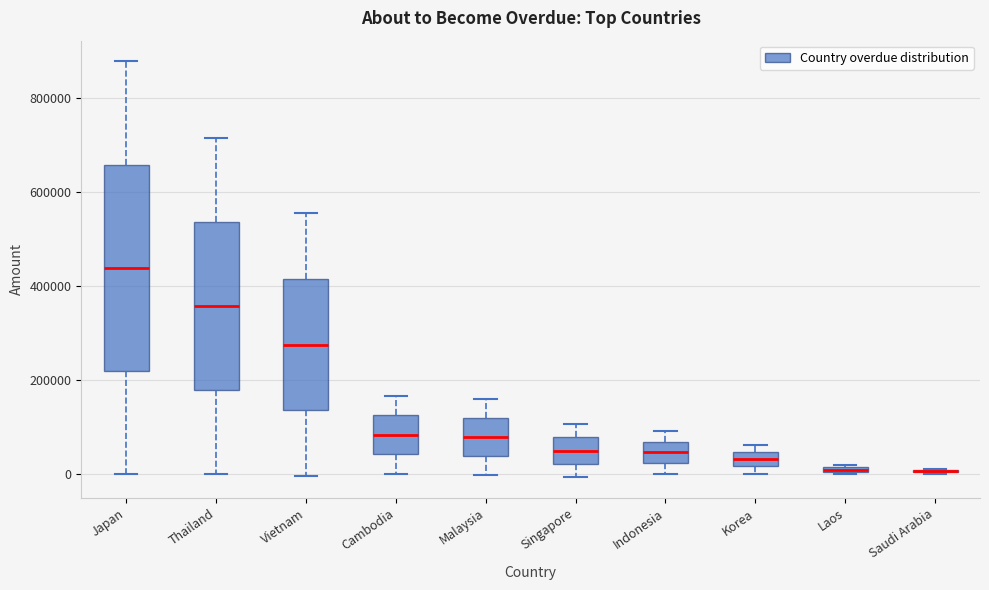

Comparing the boxes themselves (not the whiskers), which one is the tallest?

Japan